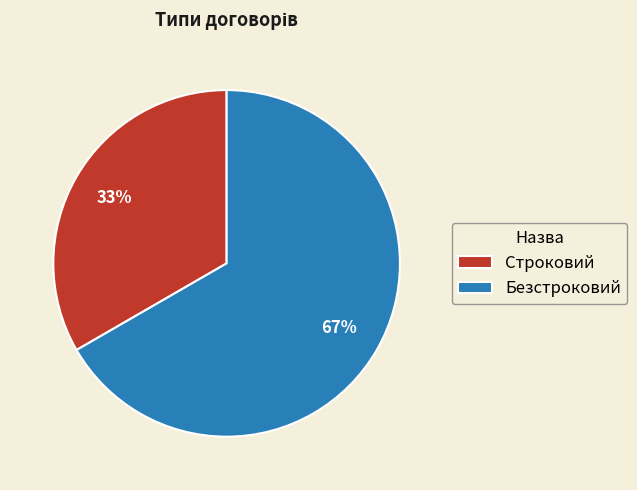

How many slices are in this pie chart?

2